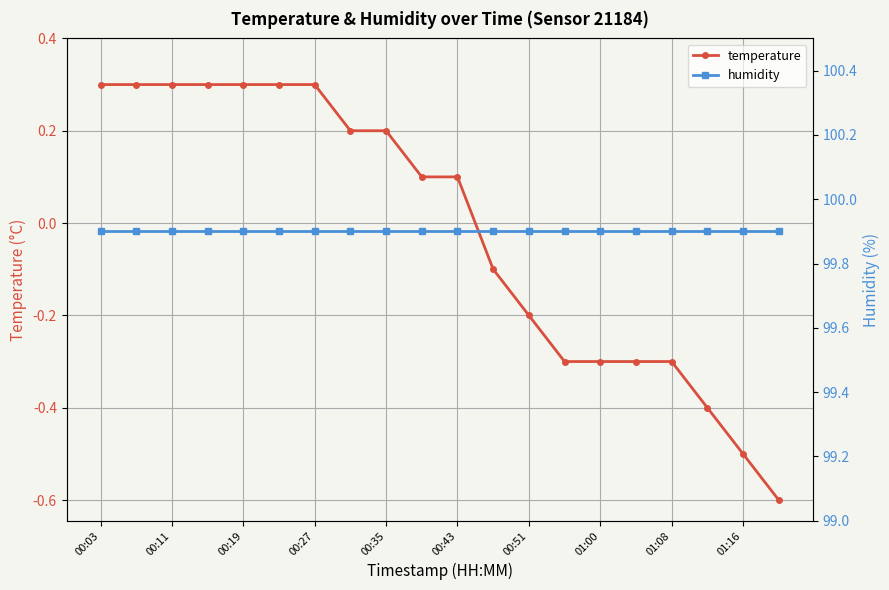

Where does the temperature series first go above 0?

00:03